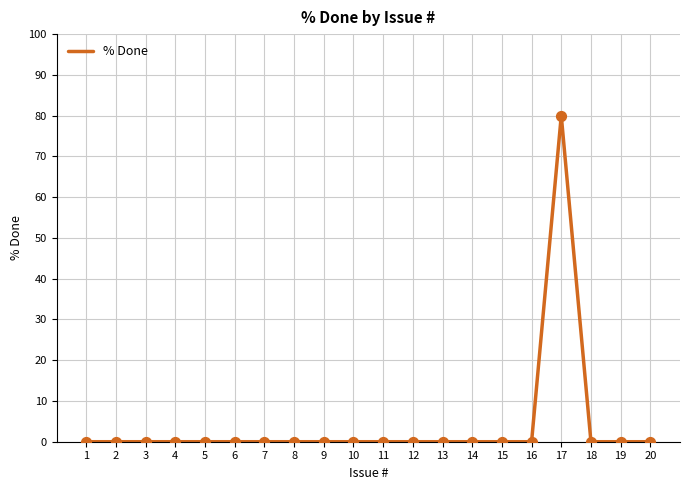

Between 17 and 12, which is larger?

17